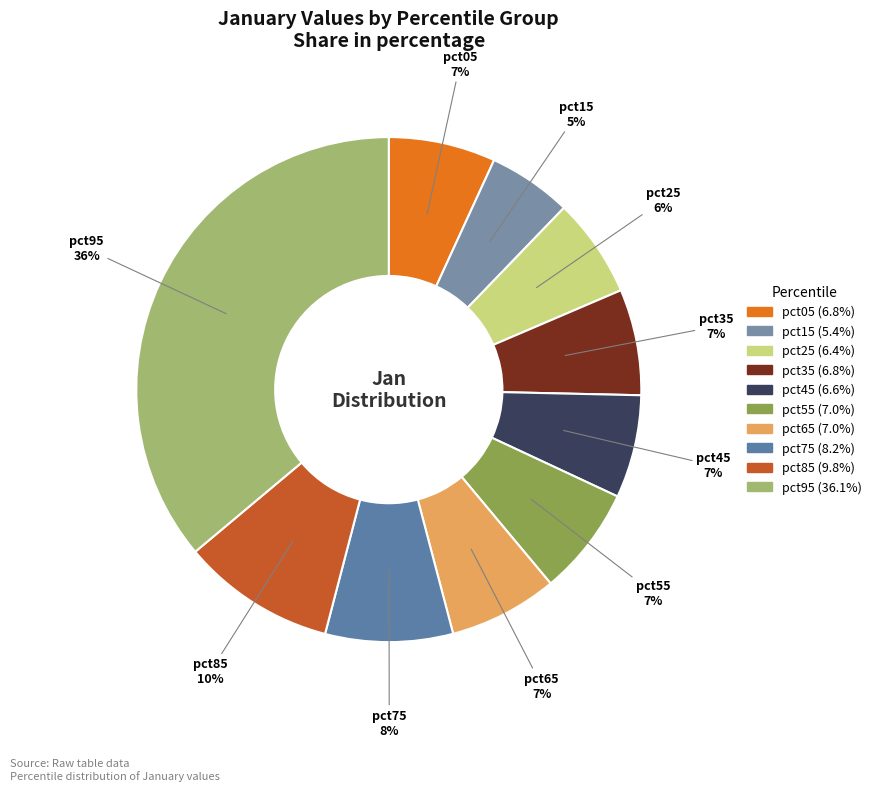

Combined, do pct75 and pct95 account for over 50%?

No